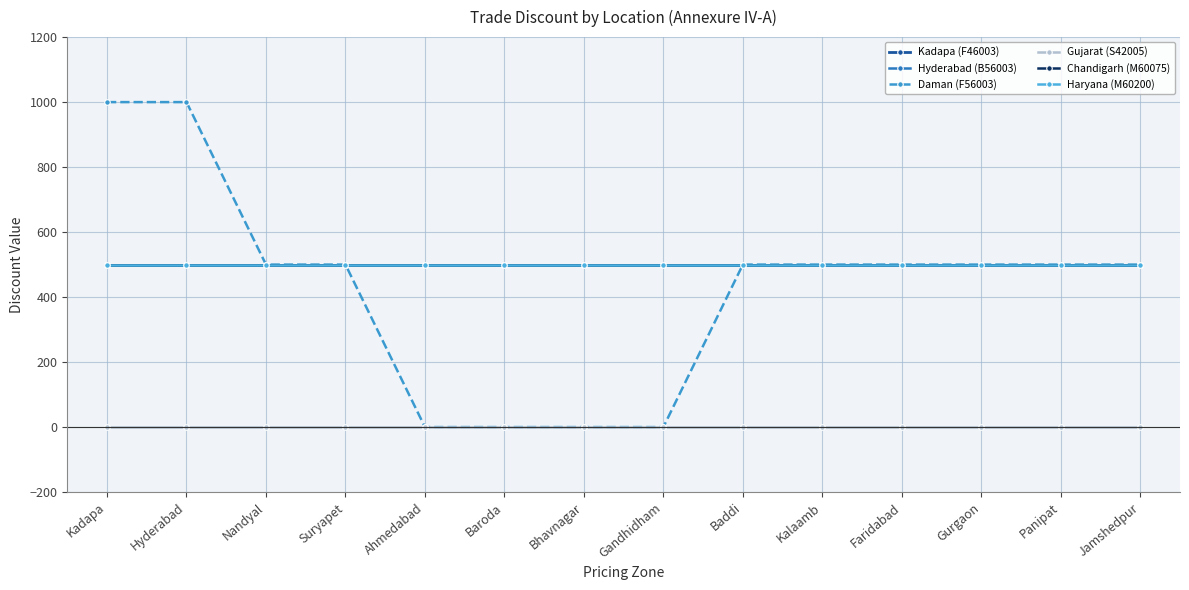

Does the chart have visible grid lines?

Yes